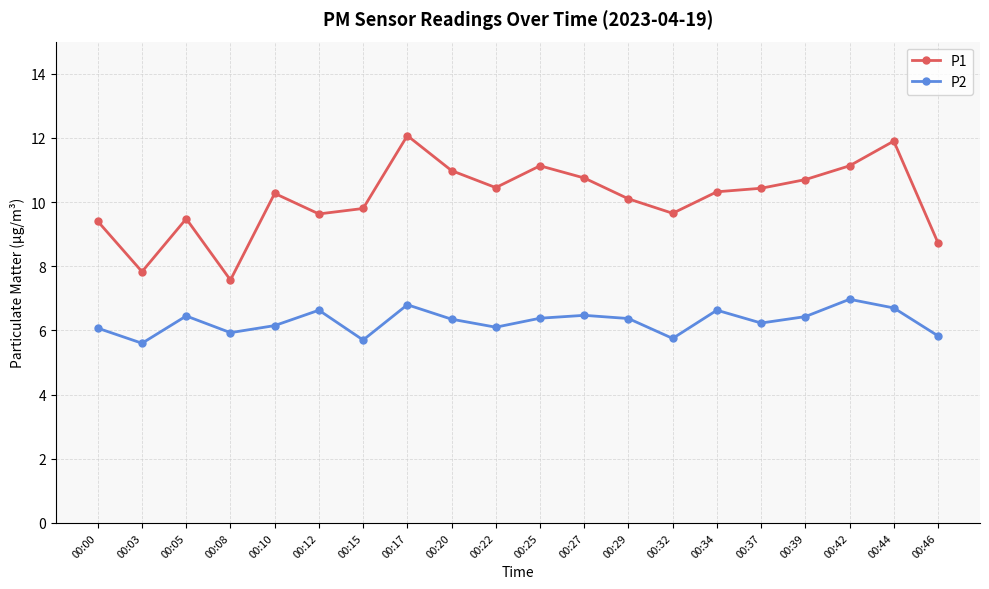

Which series has the largest range (max minus min)?

P1